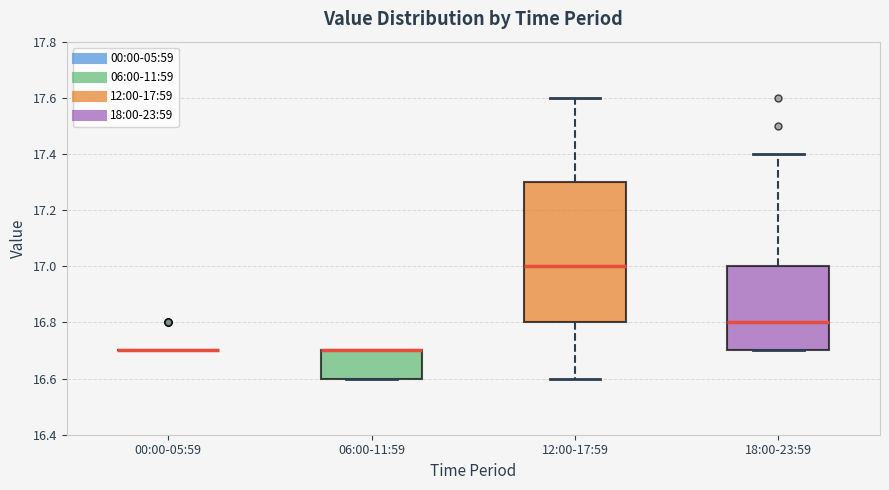

Comparing the boxes themselves (not the whiskers), which one is the tallest?

12:00-17:59